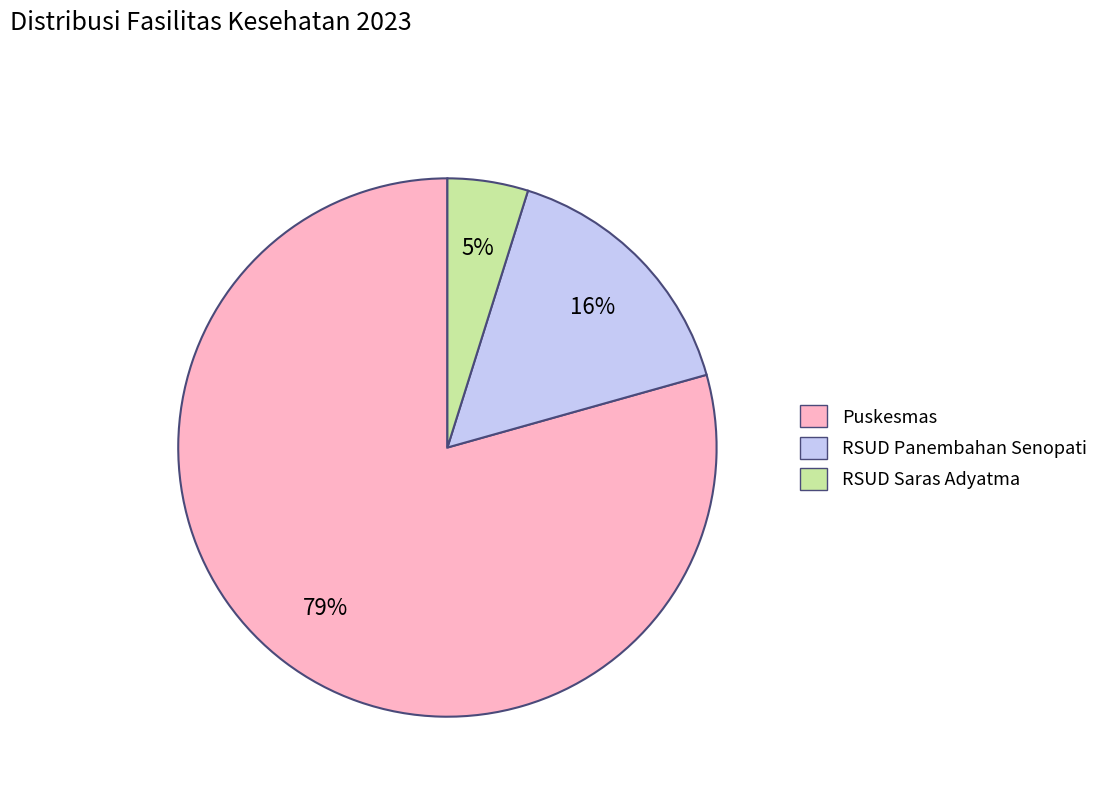

Which slice is the smallest?

RSUD Saras Adyatma